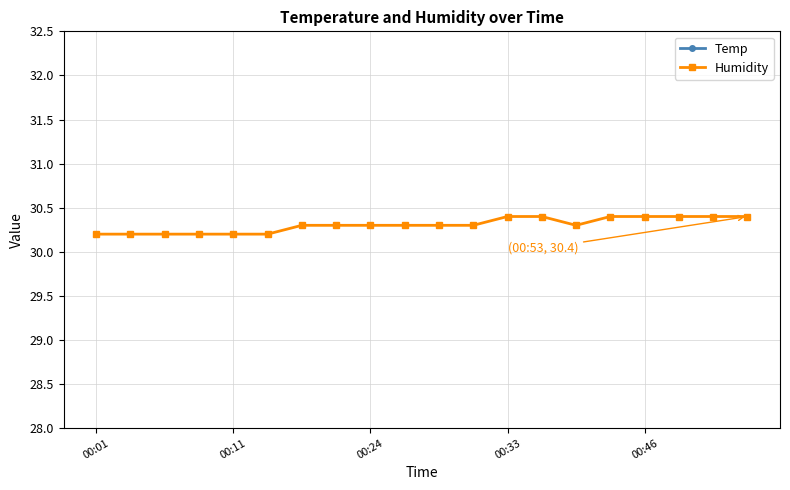

What is the minimum value for Humidity?

30.2